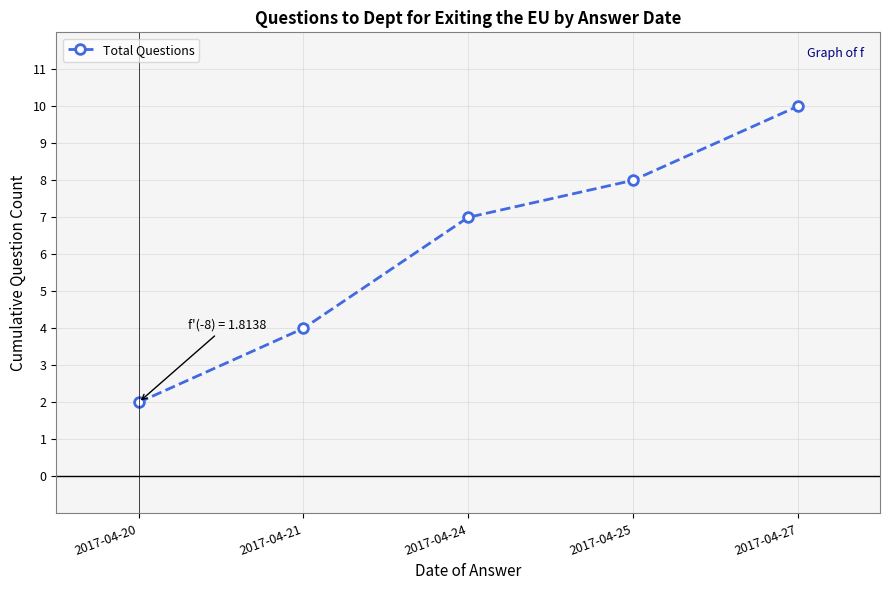

Where is the data nearest to the value 6?

2017-04-24